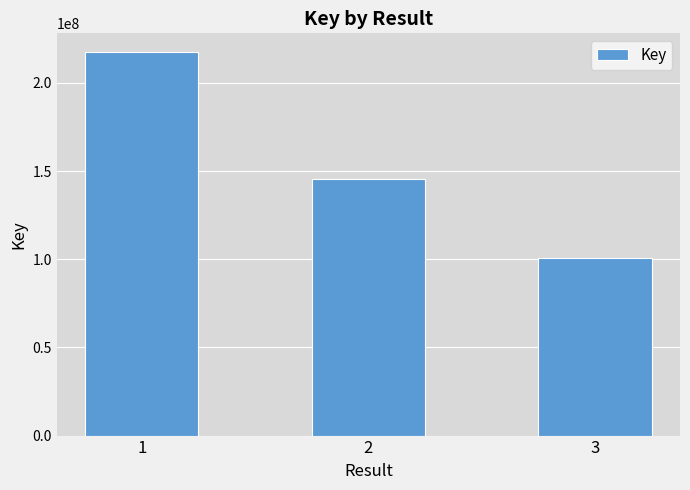

Rank the categories by value from lowest to highest.

3, 2, 1